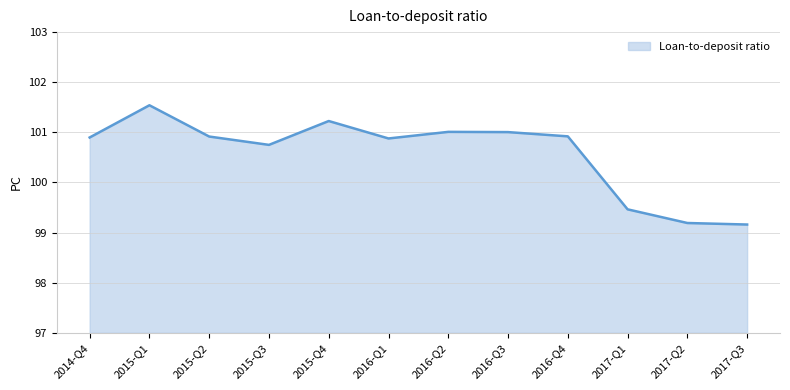

At which label does the data first exceed 100?

2014-Q4